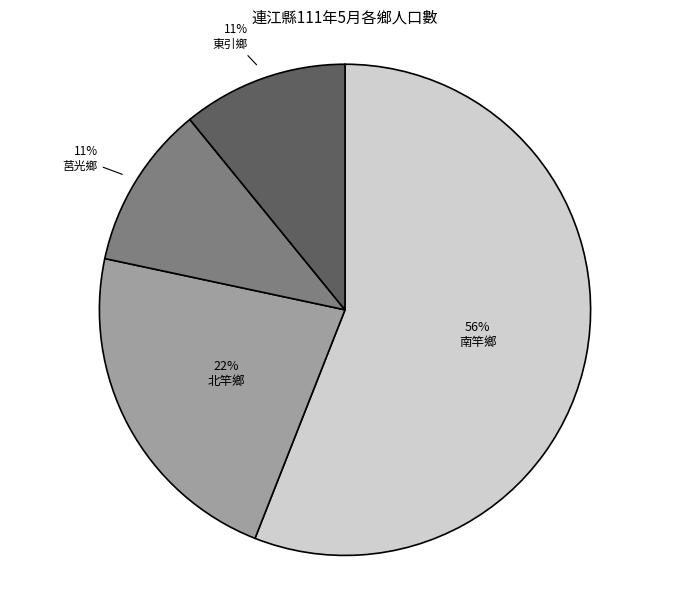

How many slices are in this pie chart?

4